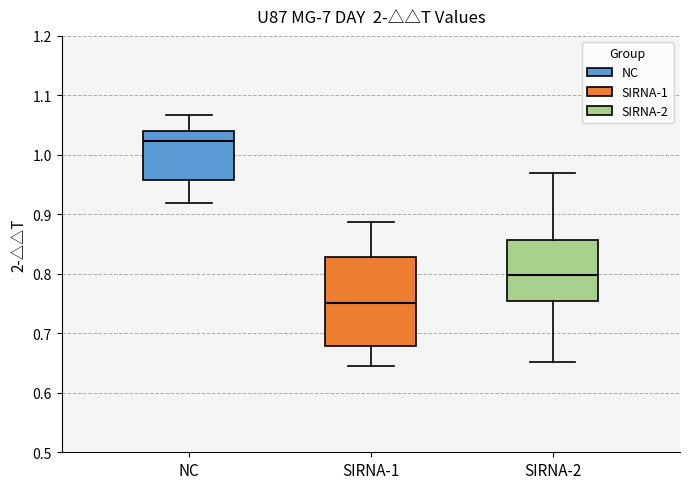

Where does the median line of the box for SIRNA-2 sit on the y-axis? The values are not printed on the chart, so give them approximately, as read against the axis.

0.80